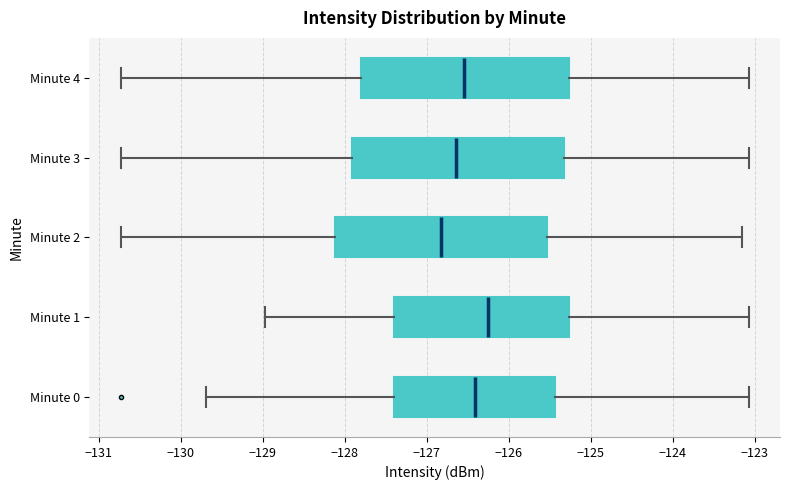

Reading bottom to top, read every box against the x-axis: the position of its median line, the range the box covers, and the ends of its whiskers. The values are not printed on the chart, so give them approximately, as read against the axis.

Minute 0: median -126.4, box -127.4 to -125.4, whiskers -129.7 to -123.1
Minute 1: median -126.3, box -127.4 to -125.3, whiskers -129.0 to -123.1
Minute 2: median -126.8, box -128.1 to -125.5, whiskers -130.7 to -123.2
Minute 3: median -126.6, box -127.9 to -125.3, whiskers -130.7 to -123.1
Minute 4: median -126.5, box -127.8 to -125.3, whiskers -130.7 to -123.1